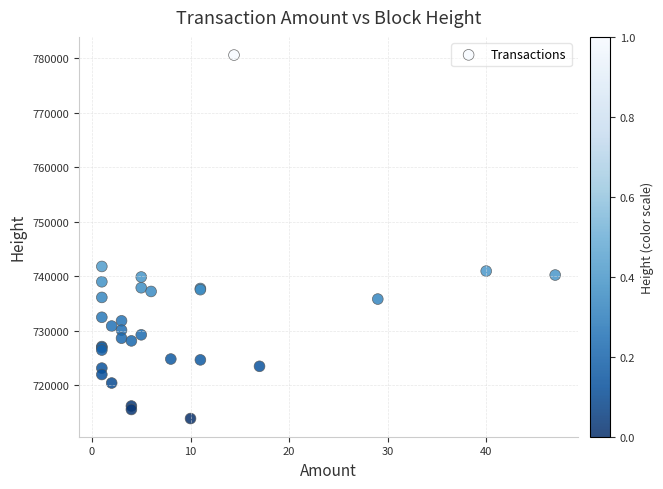

What Y value in the scatter plot is closest to 747250?

741815